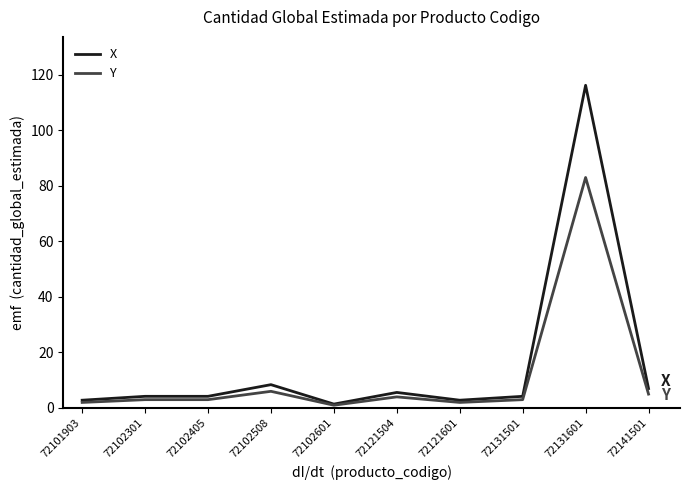

At which category is the sum across all series the highest?

72131601